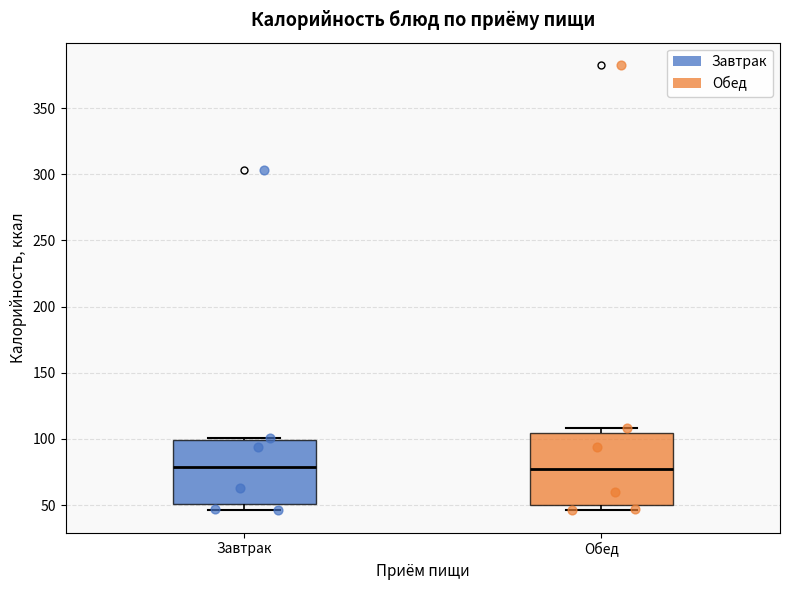

Reading left to right, read every box against the y-axis: the position of its median line, the range the box covers, and the ends of its whiskers. The values are not printed on the chart, so give them approximately, as read against the axis.

Завтрак: median 80, box 50 to 100, whiskers 45 to 100 (just above the box's upper edge)
Обед: median 75, box 50 to 105, whiskers 45 to 110